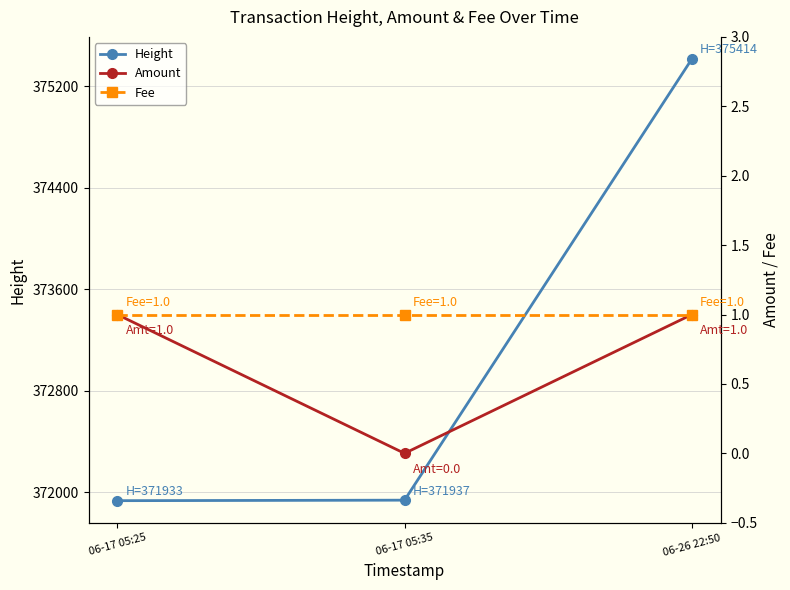

List the labels in order of Height value, smallest first.

06-17 05:25, 06-17 05:35, 06-26 22:50